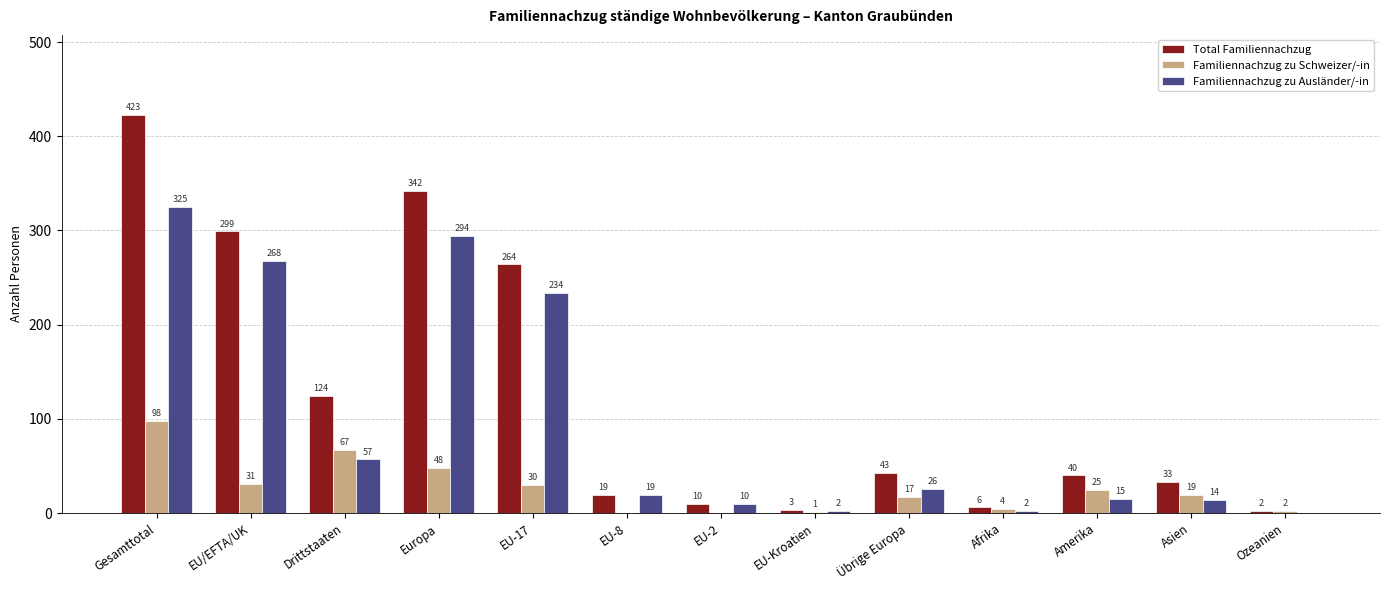

What are all the series names shown in the legend?

Total Familiennachzug, Familiennachzug zu Schweizer/-in, Familiennachzug zu Ausländer/-in